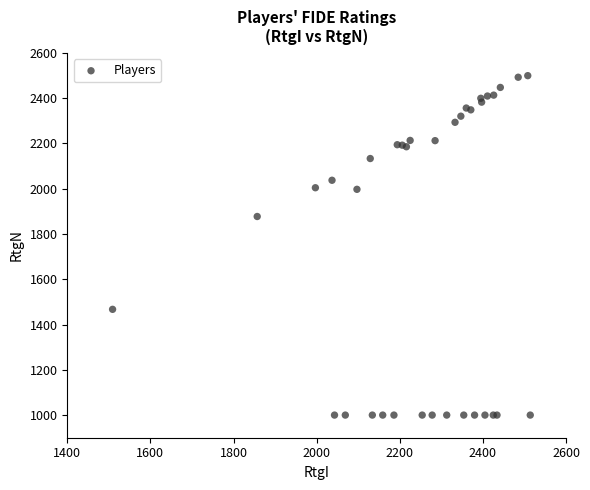

What Y value in the scatter plot is closest to 1749?

1877